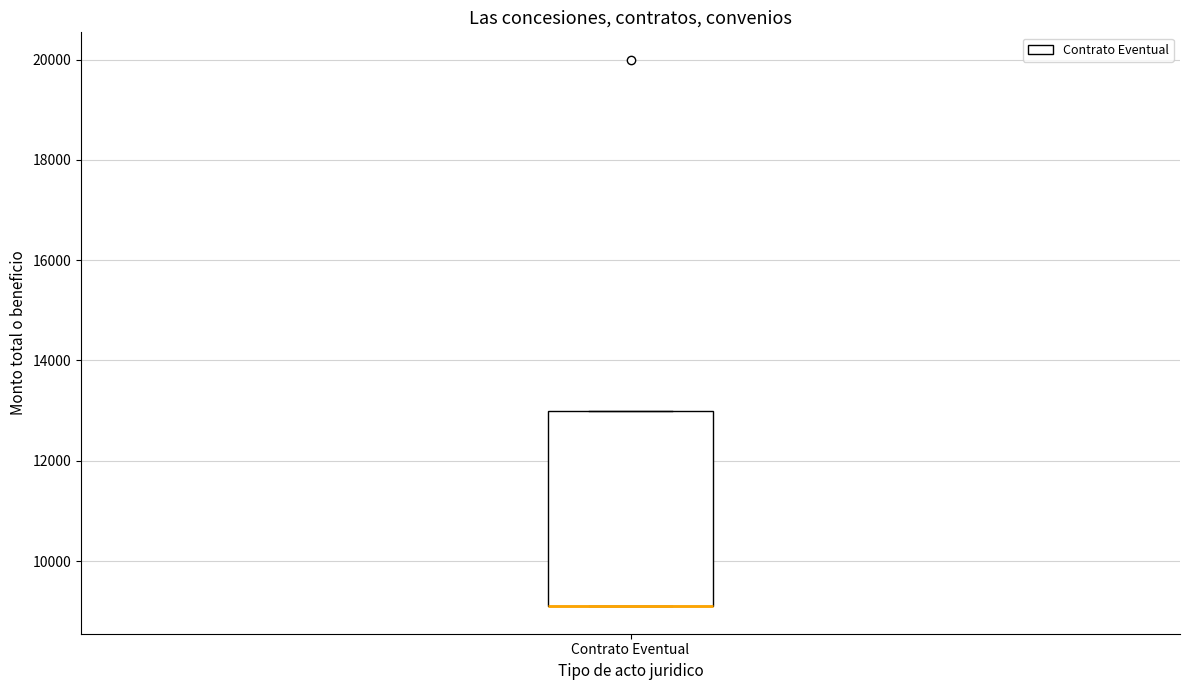

Transcribe this box plot: give where the median line is, the range the box spans, and where the two whiskers end, as read against the y-axis. The values are not printed on the chart, so give them approximately, as read against the axis.

median 9000 (drawn on the box's lower edge), box 9000 to 13000, whiskers 9000 to 13000